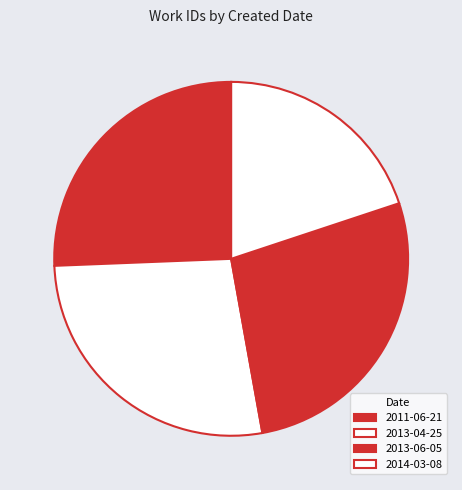

Count the number of slices in the pie.

4